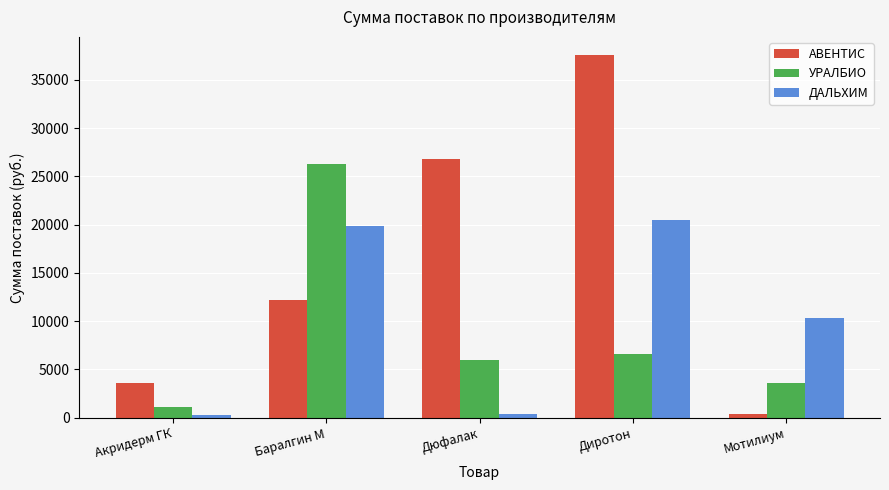

The АВЕНТИС series shows 7391 at Дюфалак. True or false?

False